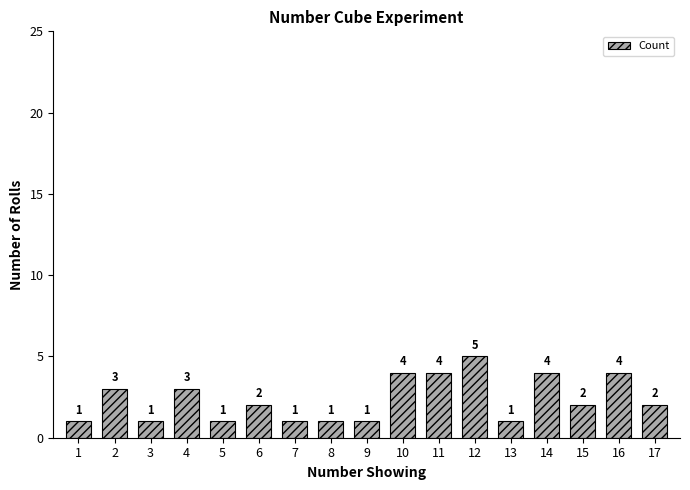

Reading left to right, extract all data points from this chart.

1	3	1	3	1	2	1	1	1	4	4	5	1	4	2	4	2